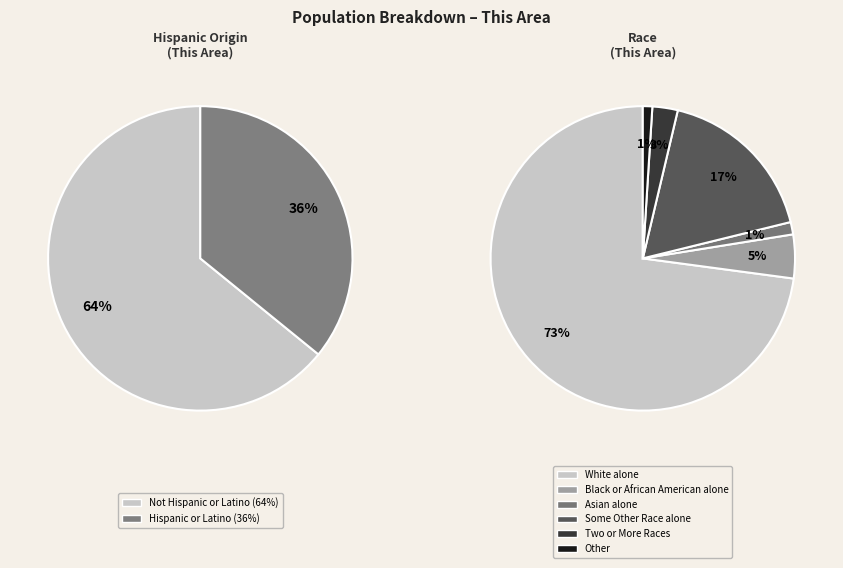

Is Hispanic or Latino the majority of the pie?

No